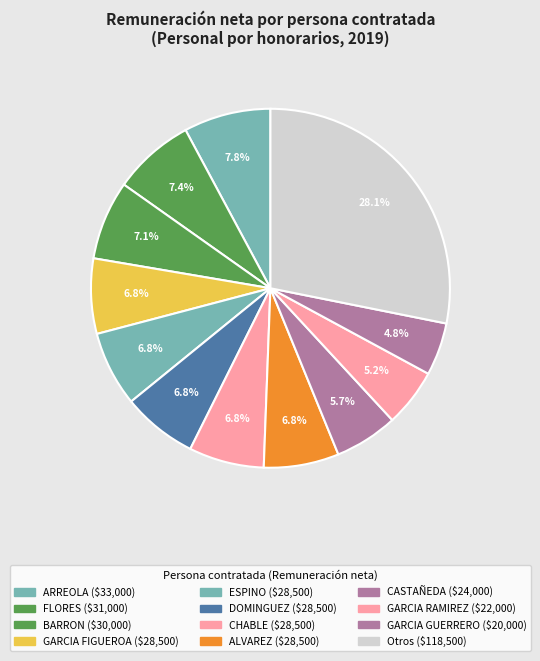

Is there any slice that represents more than half of the pie?

No